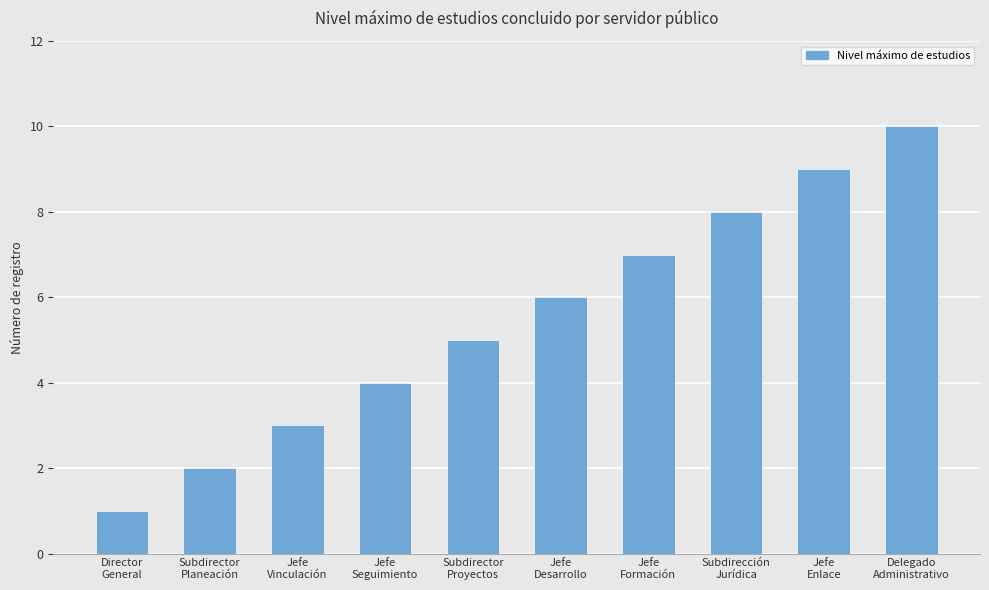

How many values are below 6?

5